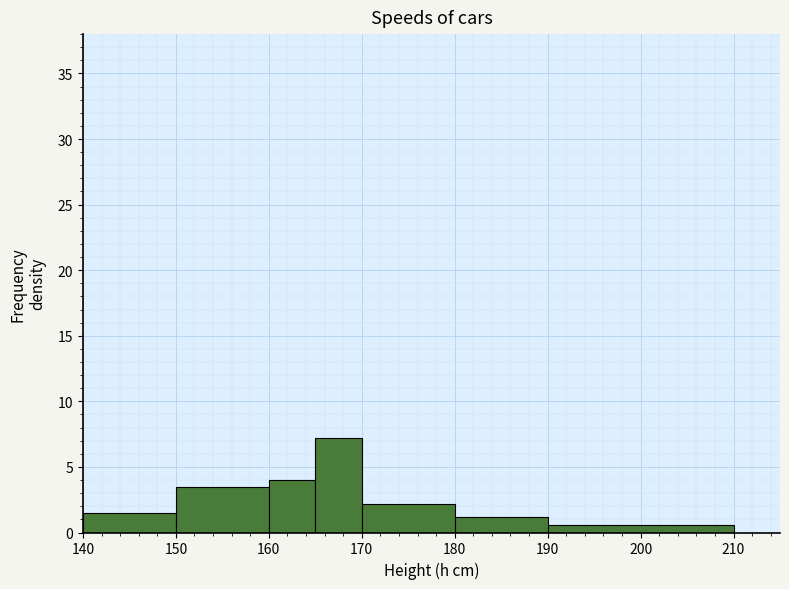

Which range on the x-axis has the tallest bar?

165 to 170